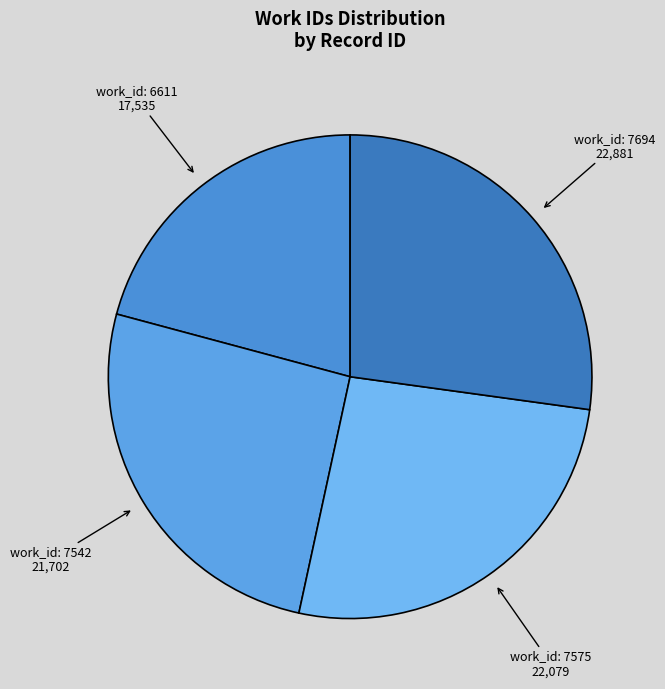

Count the number of slices in the pie.

4